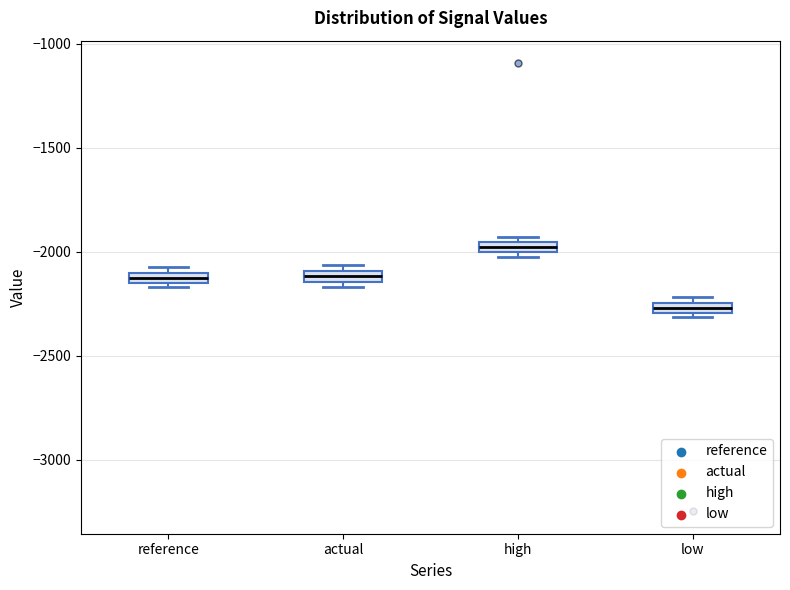

Which box's median line is the highest?

high